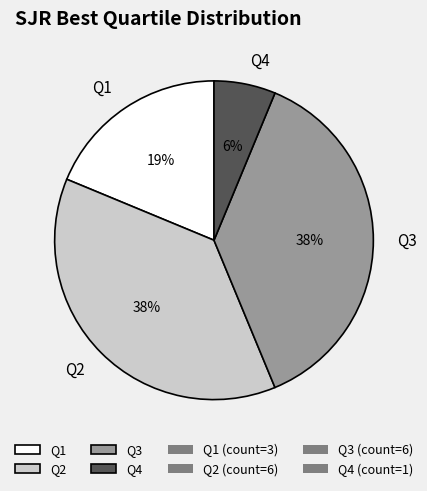

Is it true that Q4 is 18% of the pie?

False